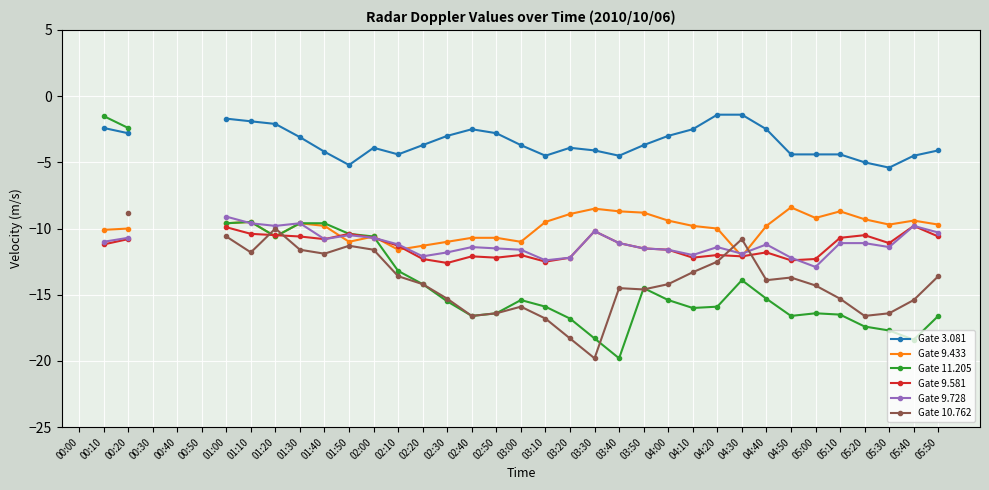

The Gate 3.081 series shows -5.2 at 01:50. True or false?

True